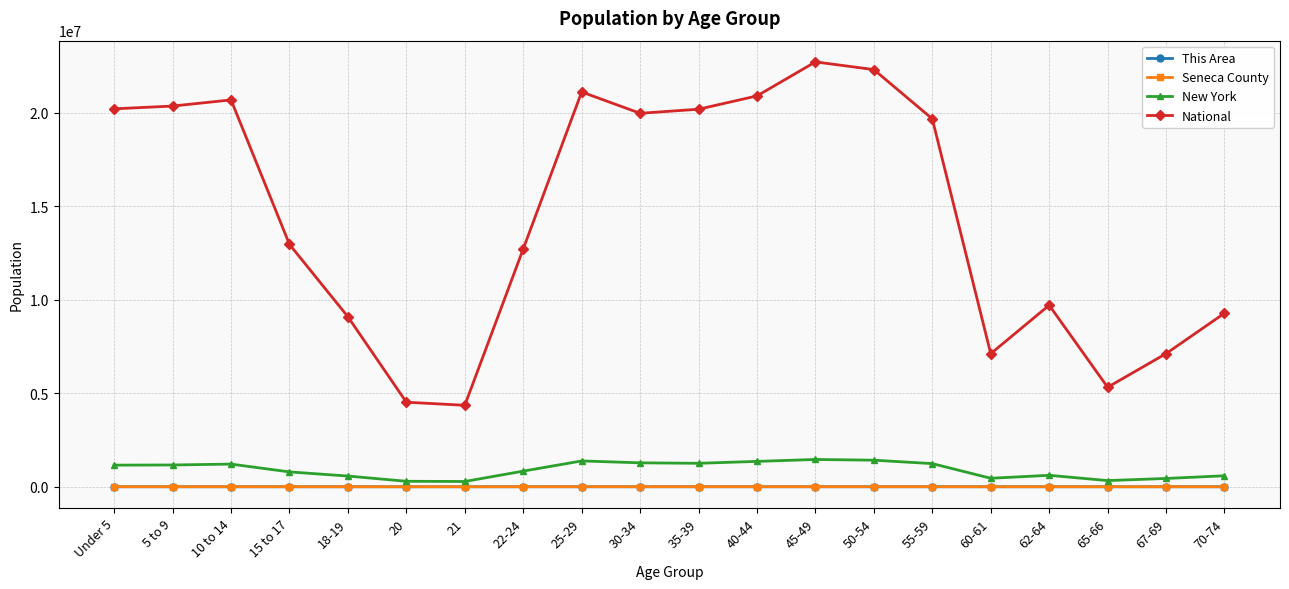

Which series has the largest total across all categories?

National